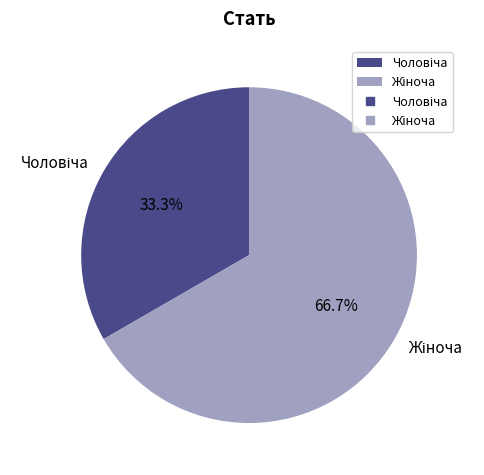

Is there a majority slice in this chart?

Yes